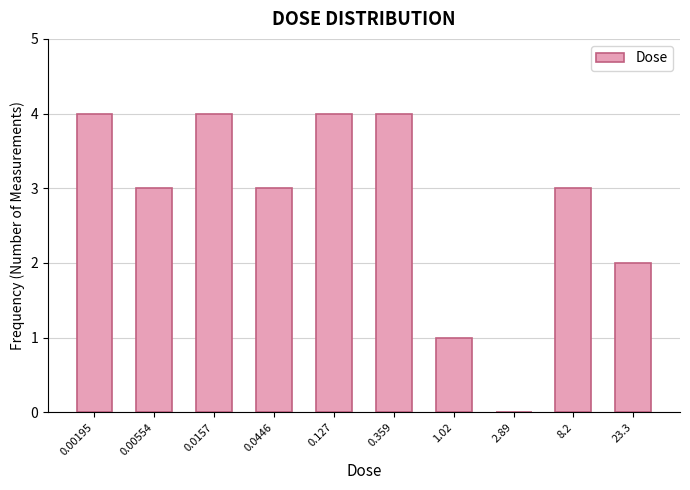

Reading left to right, extract all data points from this chart.

0.00195=4	0.00554=3	0.0157=4	0.0446=3	0.127=4	0.359=4	1.02=1	2.89=0	8.2=3	23.3=2